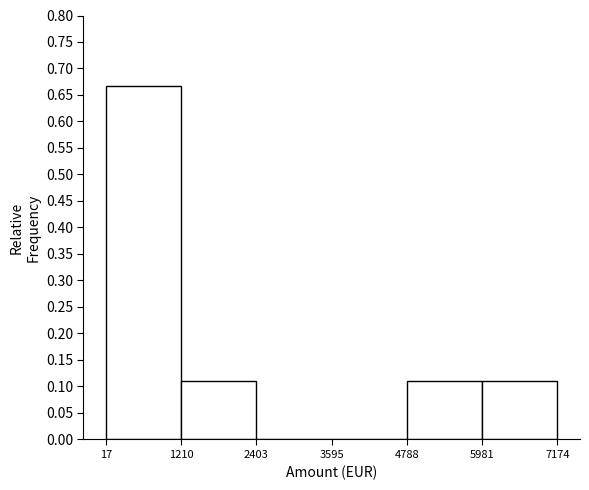

Reading left to right, list every bar in this chart as the range it spans on the x-axis followed by its height. The values are not printed on the chart, so give them approximately, as read against the axis.

17 to 1210: 0.665
1210 to 2403: 0.110
2403 to 3595: 0
3595 to 4788: 0
4788 to 5981: 0.110
5981 to 7174: 0.110